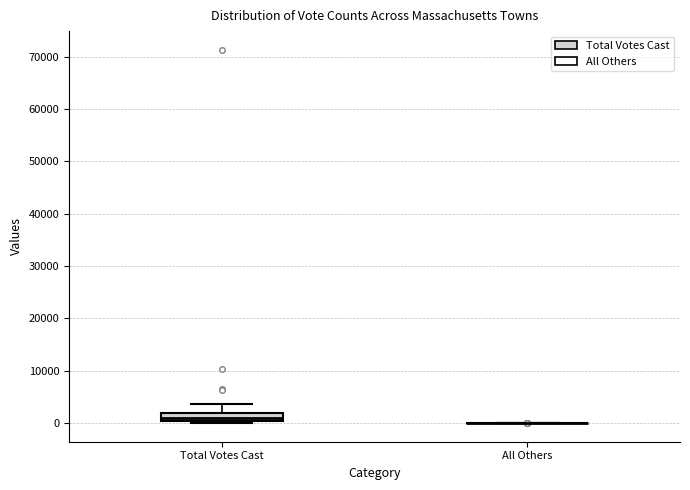

Where does the median line of the box for Total Votes Cast sit on the y-axis? The values are not printed on the chart, so give them approximately, as read against the axis.

1000